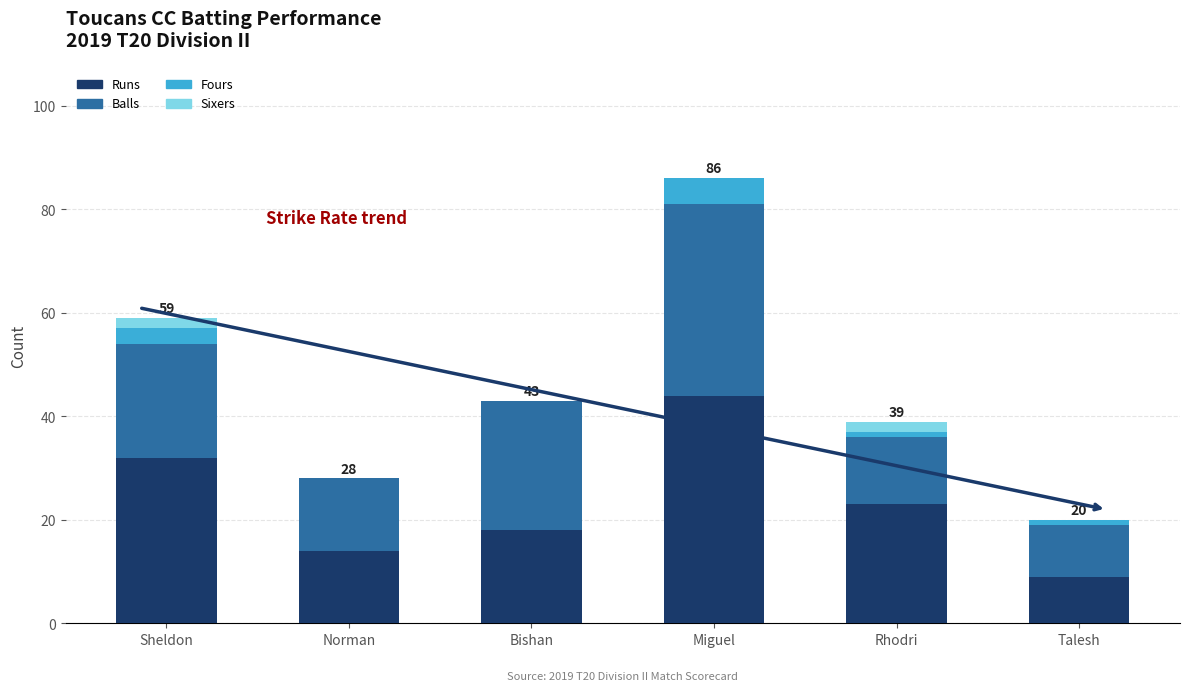

What is the maximum value for Runs?

44